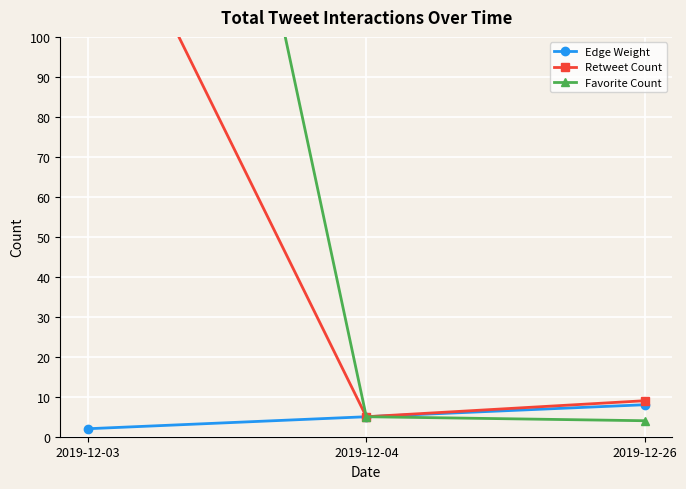

Is the value of Favorite Count at 2019-12-26 greater than the value of Edge Weight at 2019-12-26?

No